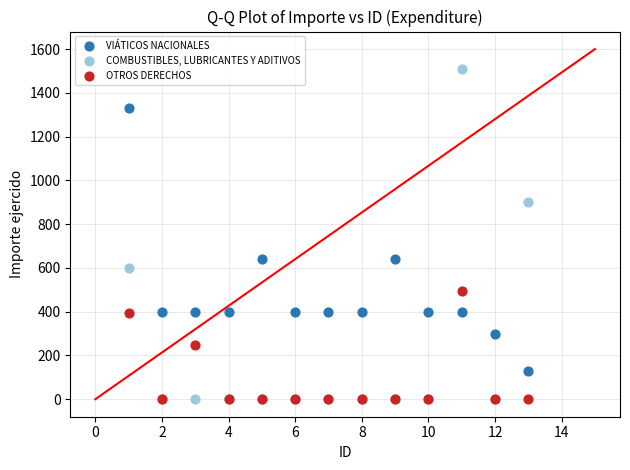

Which series has the largest Y range (max minus min)?

COMBUSTIBLES, LUBRICANTES Y ADITIVOS